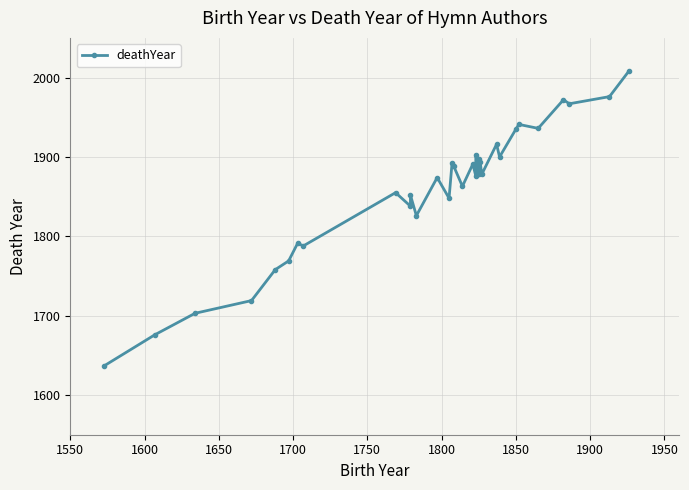

How many interior local valleys (lower than both neighbors) does the data have?

11